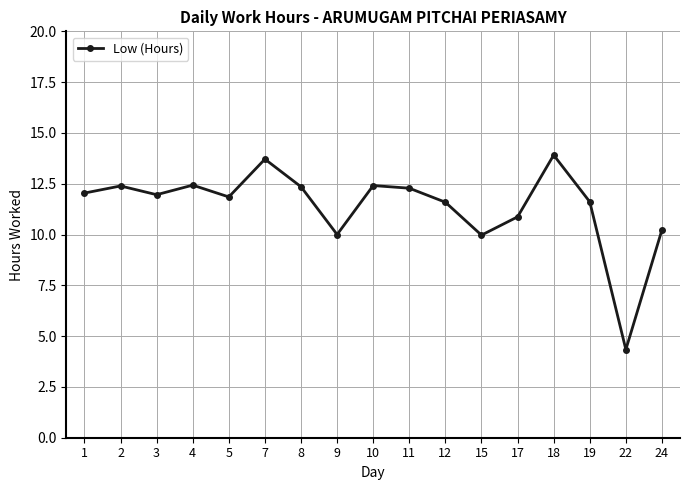

What is the value of the 3rd point from the left?

12.0